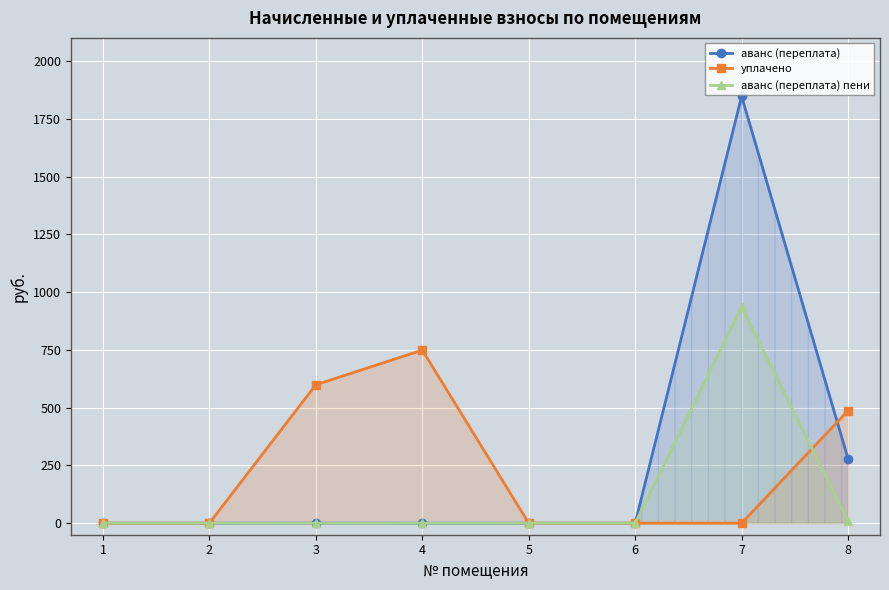

True or false: уплачено has a value of 1031.3 at 4.

False